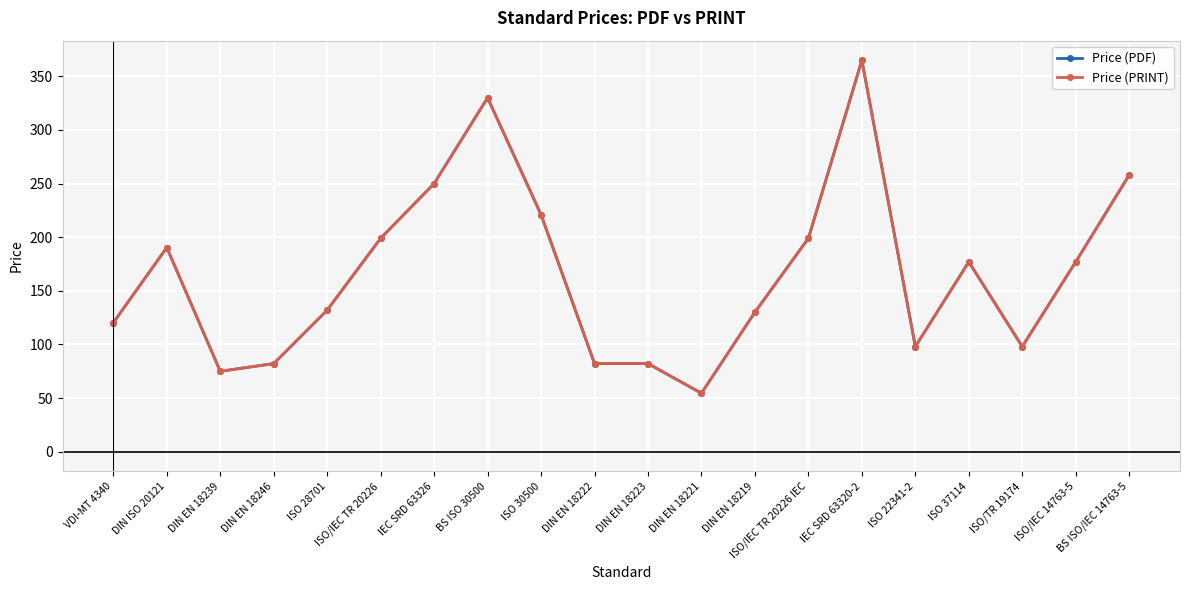

Which category has the highest value in the Price (PRINT) series?

IEC SRD 63320-2